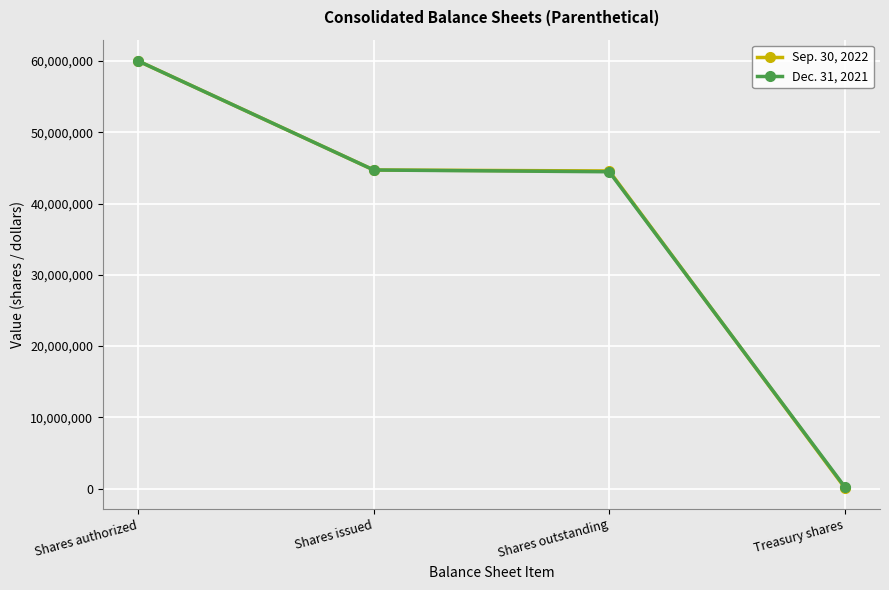

Read the Dec. 31, 2021 value at Shares authorized, to the nearest 10.

60000000